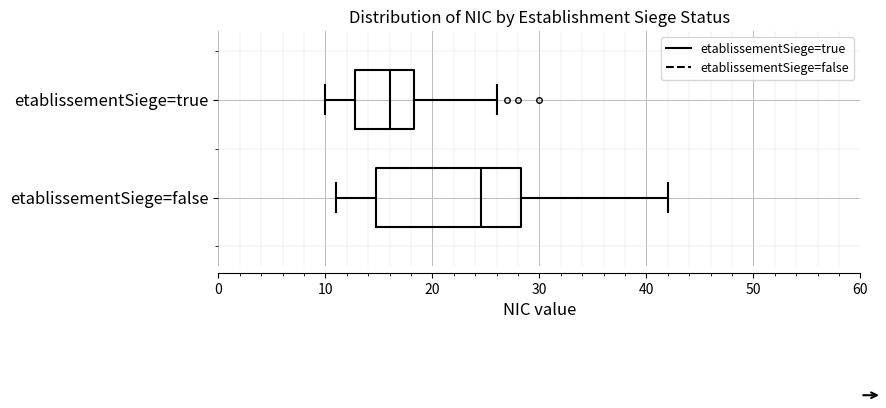

Reading bottom to top, transcribe this box plot: for each box, give where its median line is, the range the box spans, and where its two whiskers end, as read against the x-axis. The values are not printed on the chart, so give them approximately, as read against the axis.

etablissementSiege=false: median 25, box 15 to 28, whiskers 11 to 42
etablissementSiege=true: median 16, box 13 to 18, whiskers 10 to 26